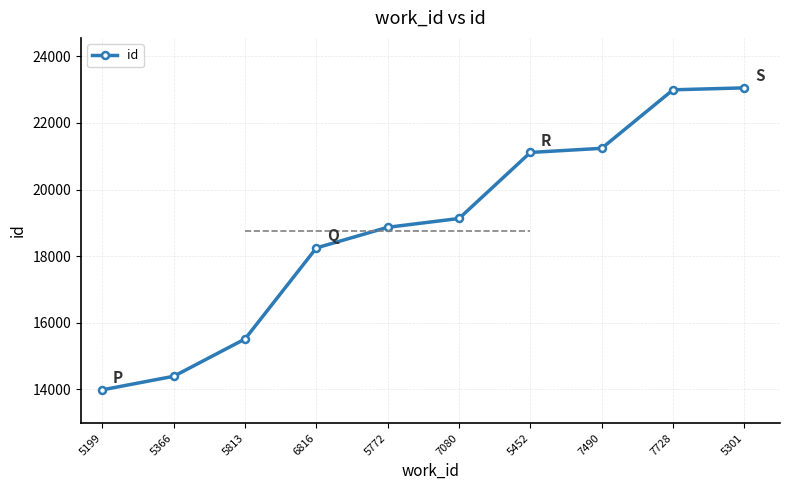

What is the greatest value displayed?

23051